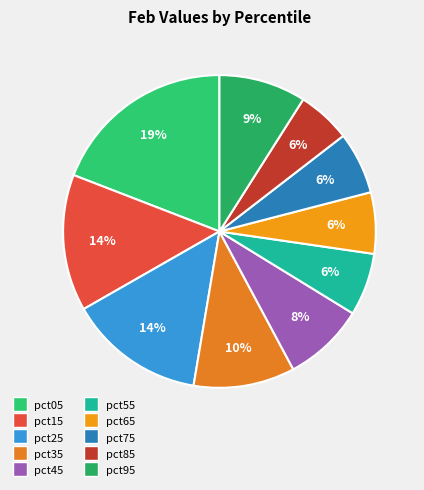

How many slices are in this pie chart?

10